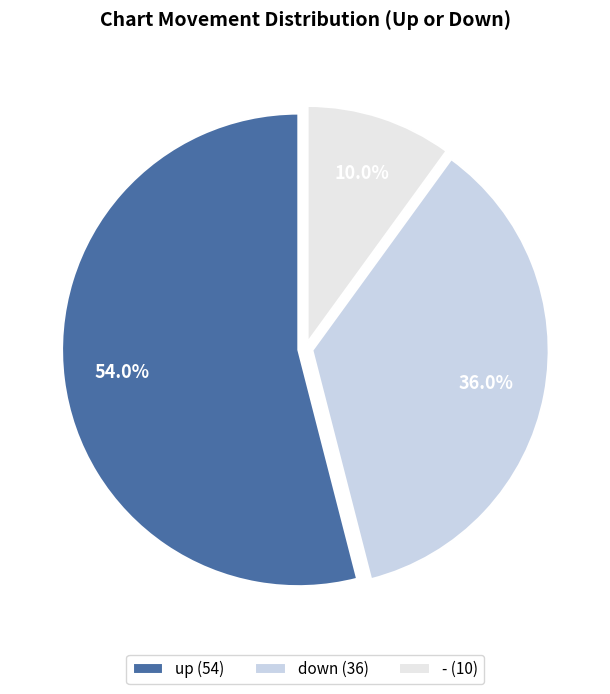

What is the largest slice in the pie chart?

up